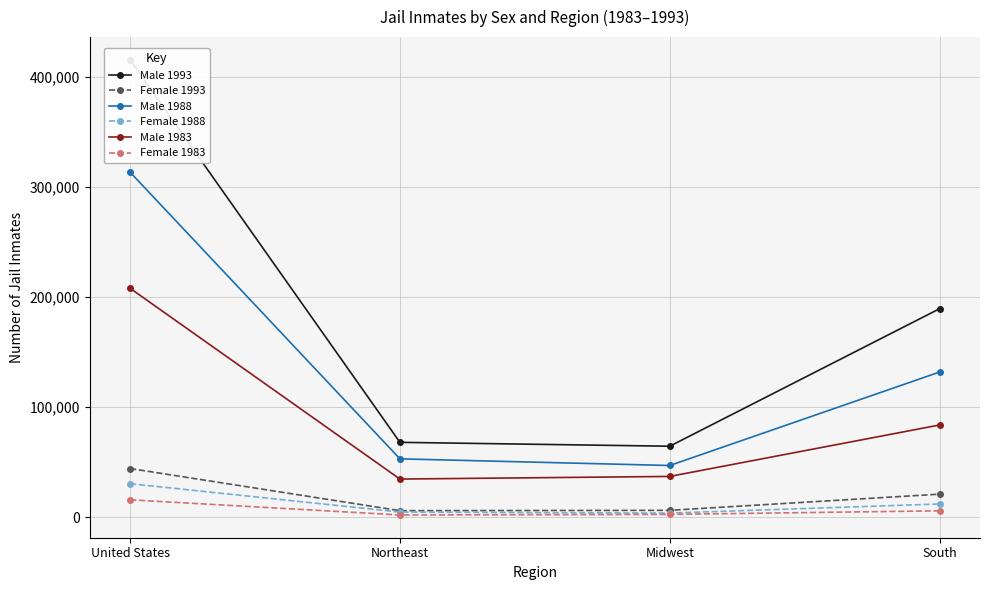

Where does the Male 1988 series first go above 131750?

United States